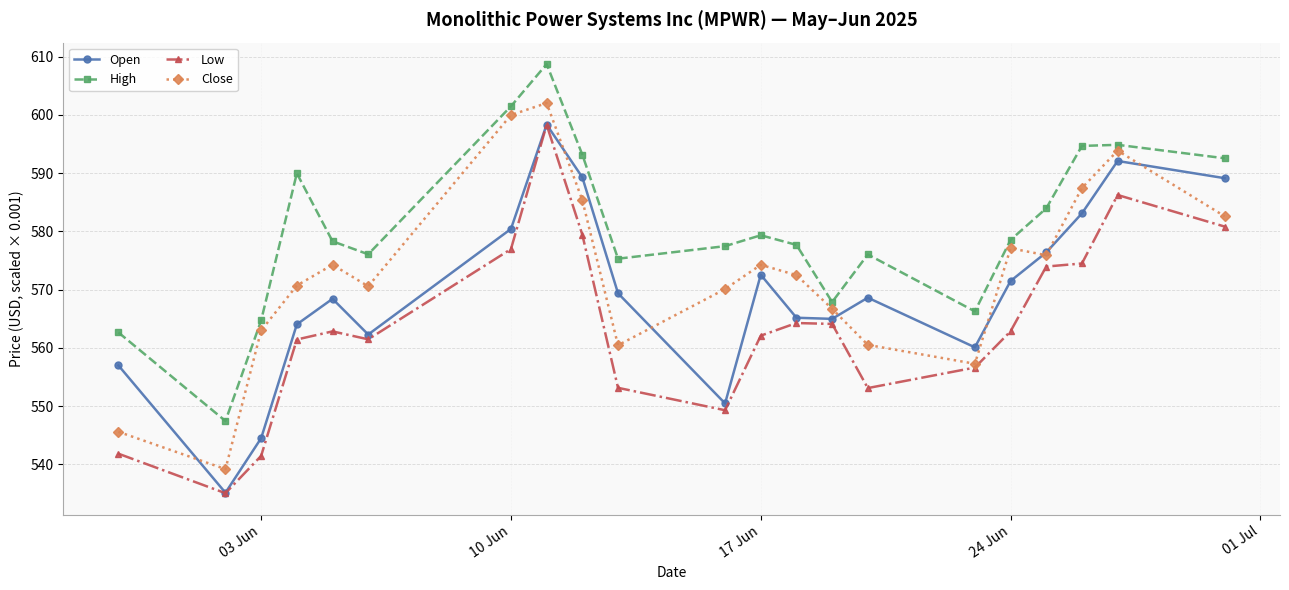

In High, how many points are higher than both neighbors (excluding endpoints)?

5